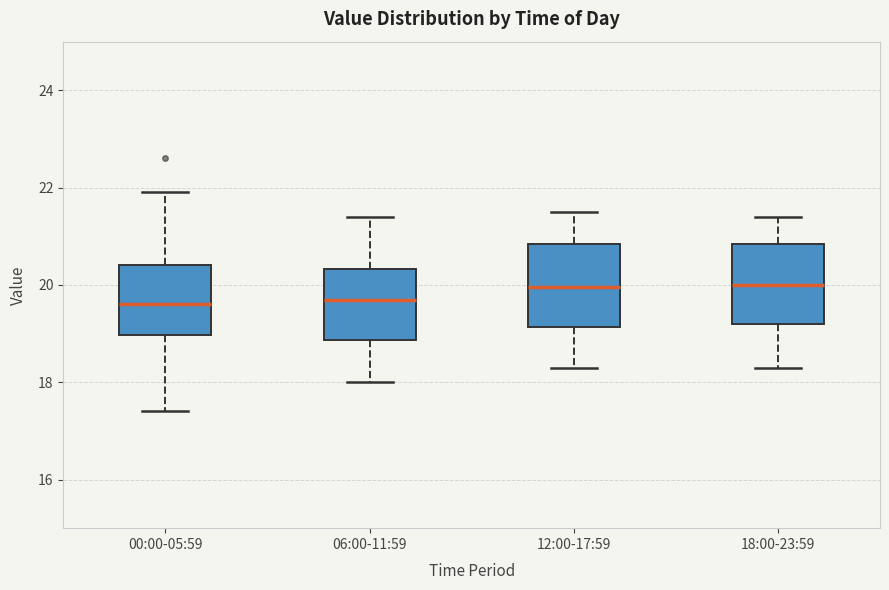

Where does the median line of the box for 06:00-11:59 sit on the y-axis? The values are not printed on the chart, so give them approximately, as read against the axis.

19.8